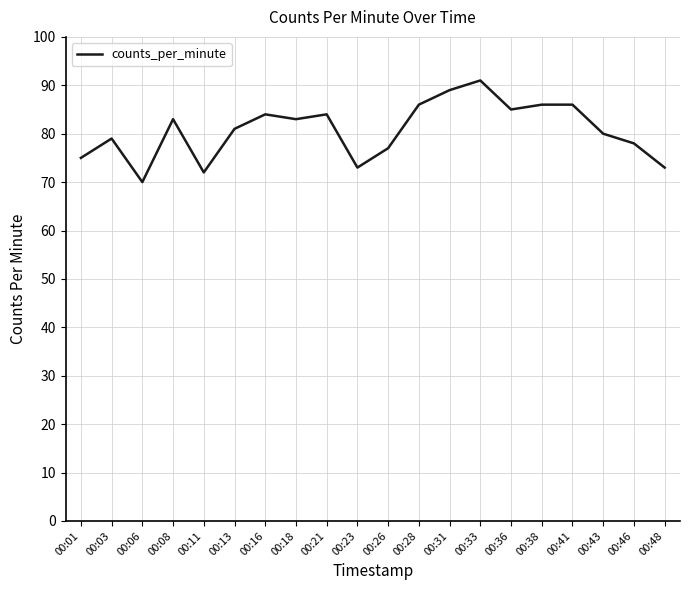

Count the number of categories in the chart.

20